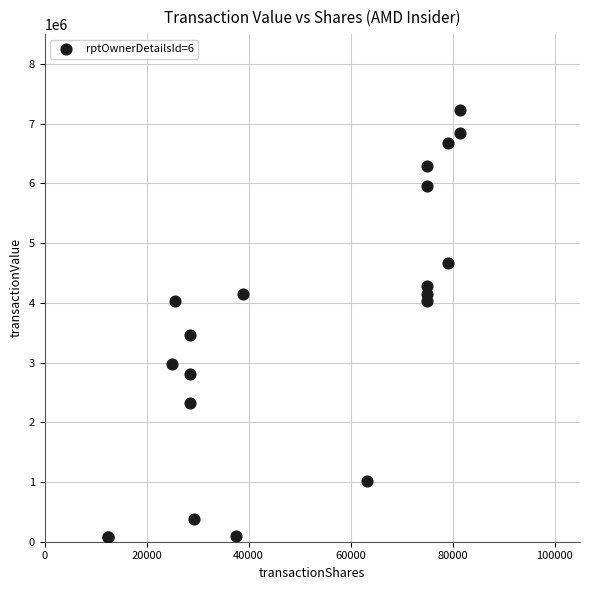

What Y value in the scatter plot is closest to 3662048?

3469455